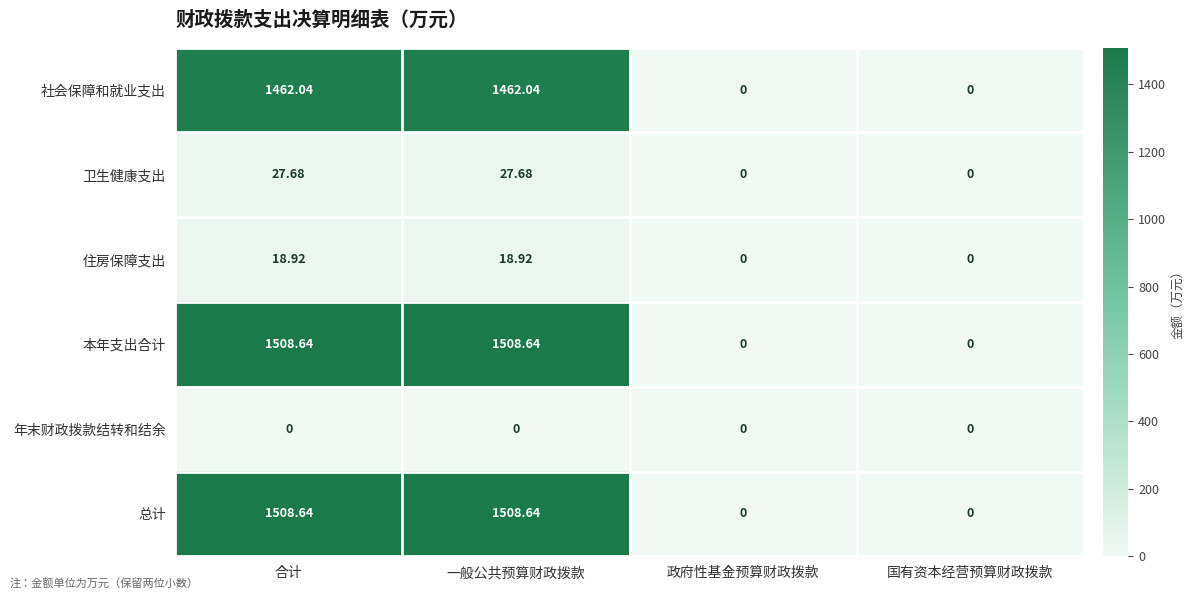

At 国有资本经营预算财政拨款, list the series in order from largest to smallest.

社会保障和就业支出, 卫生健康支出, 住房保障支出, 本年支出合计, 年末财政拨款结转和结余, 总计